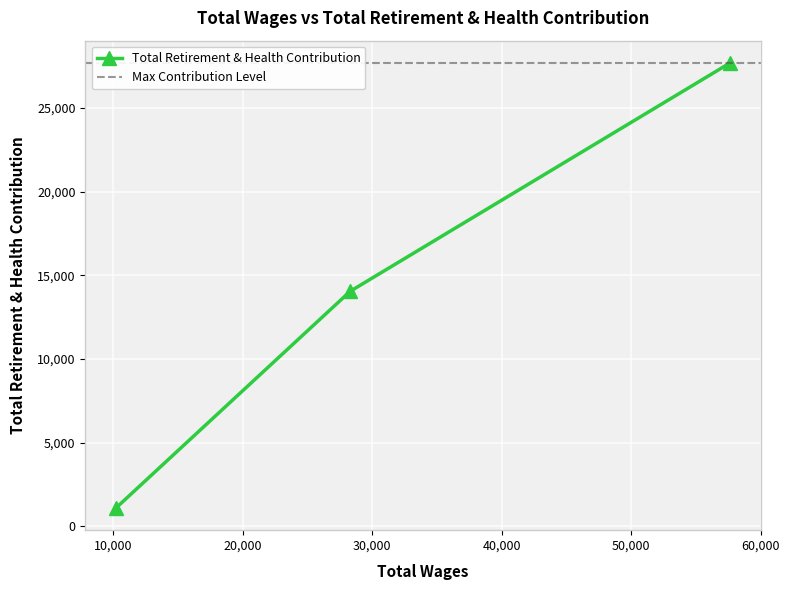

What is the average value?

14282